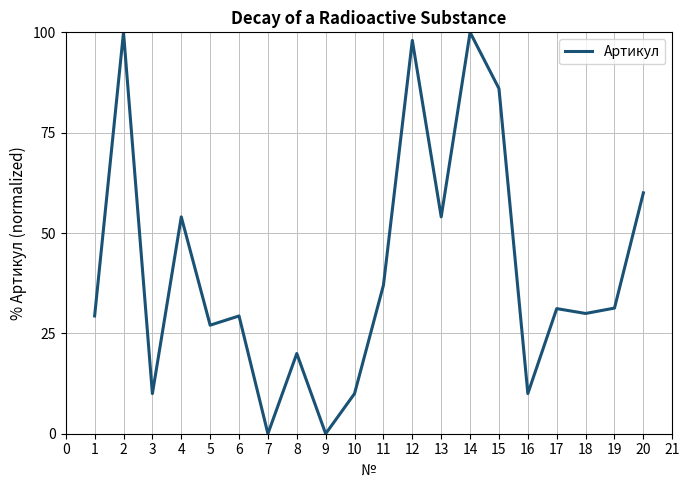

What is the change in value from 8 to 11?

+17.0